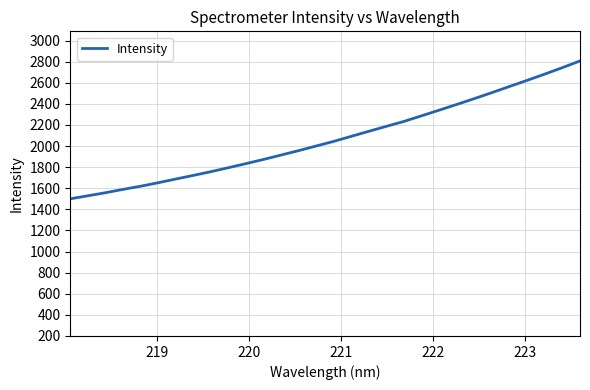

What is the difference between the maximum and minimum values?

1306.5